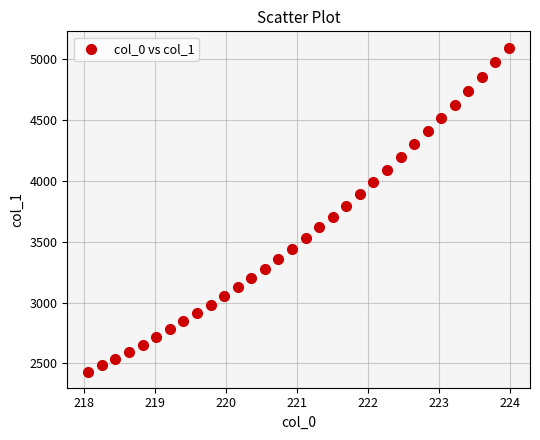

What is the range of X values (max minus min)?

5.9